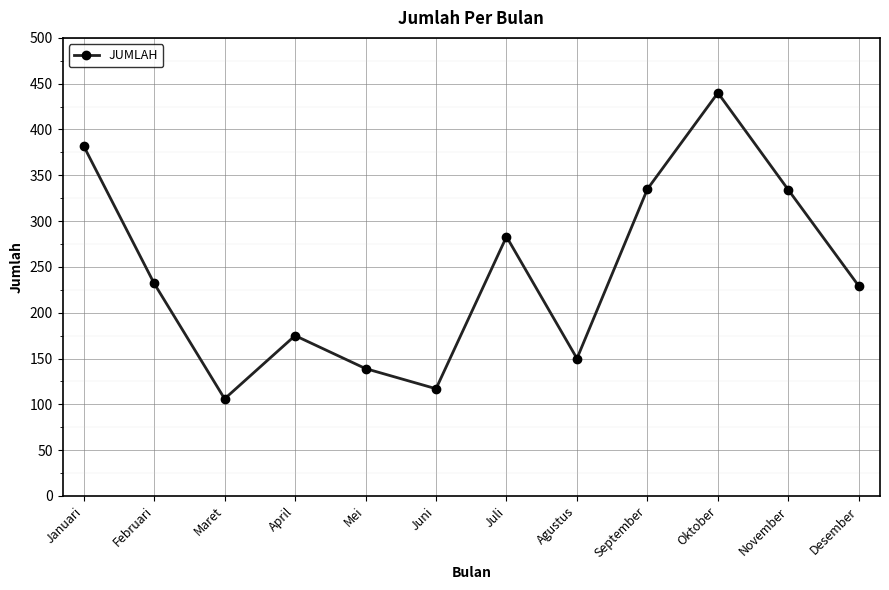

What is the average value?

244